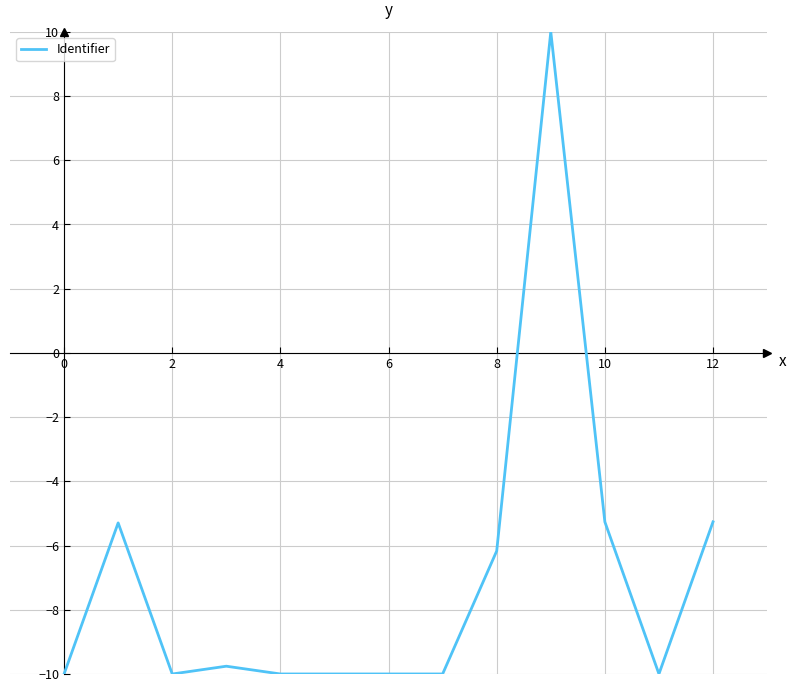

What is the sum of all values?

-91.7